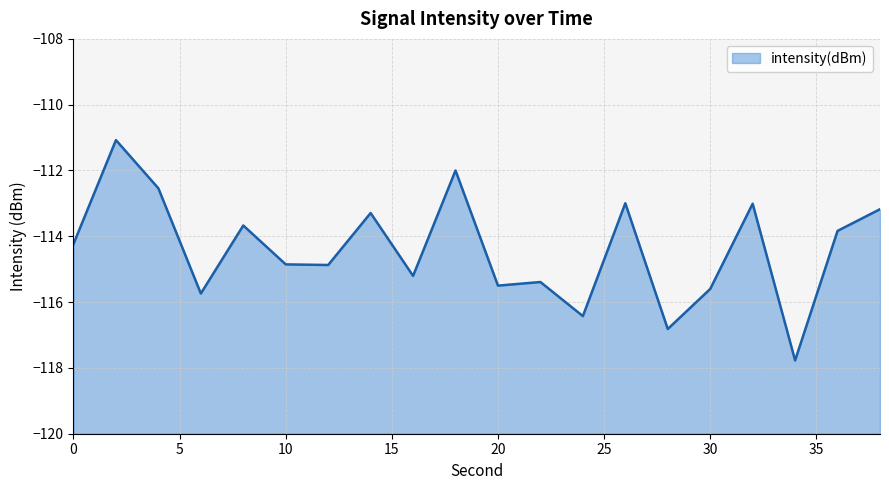

True or false: the data has more than 0 interior local peaks.

True